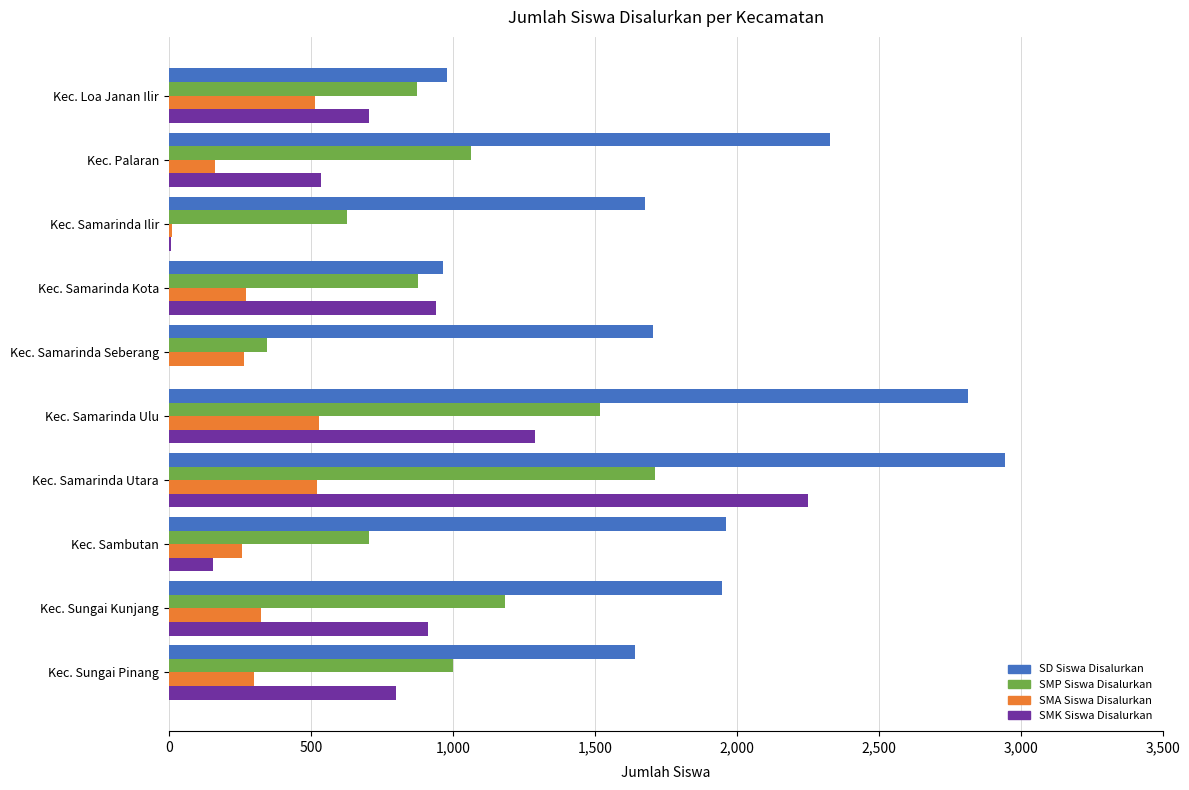

What is the sum of the SMA Siswa Disalurkan values at Kec. Samarinda Utara and Kec. Palaran?

686